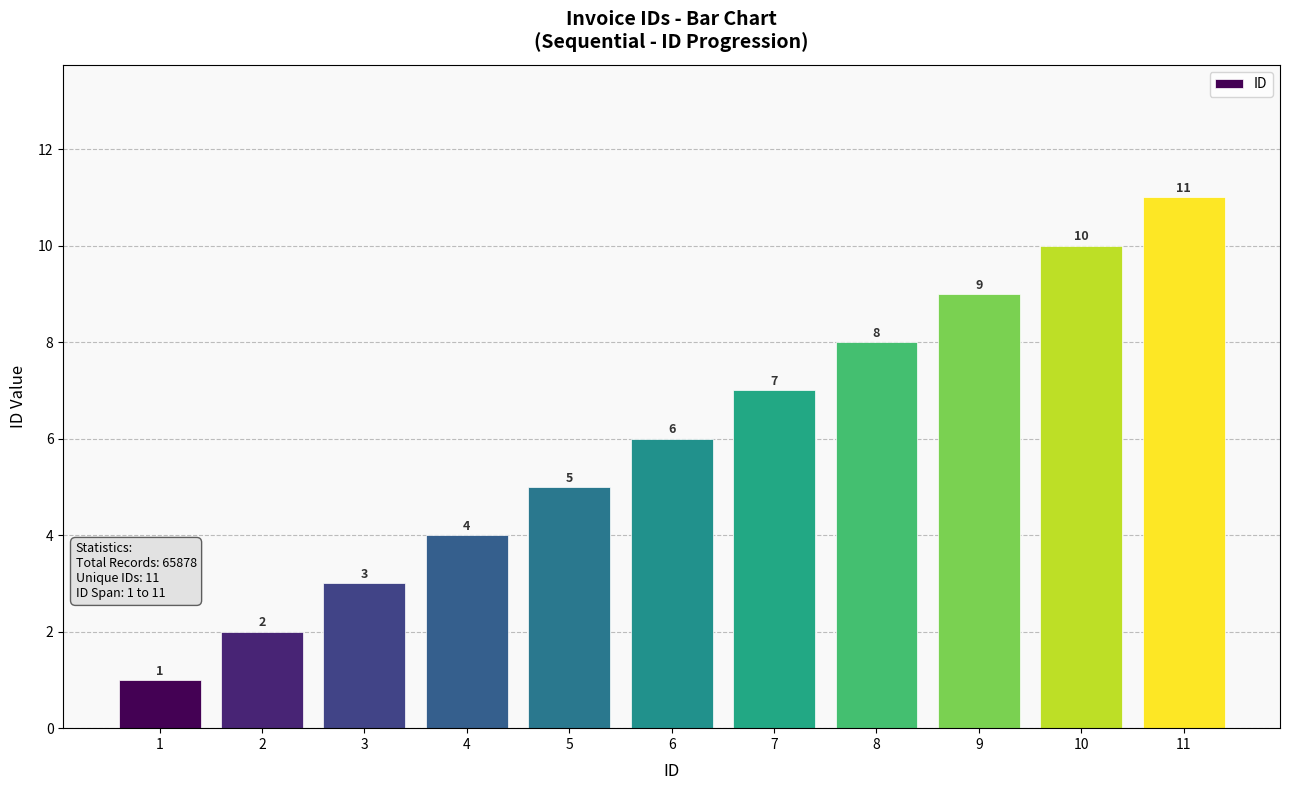

True or false: the data shows 7 at 4.

False